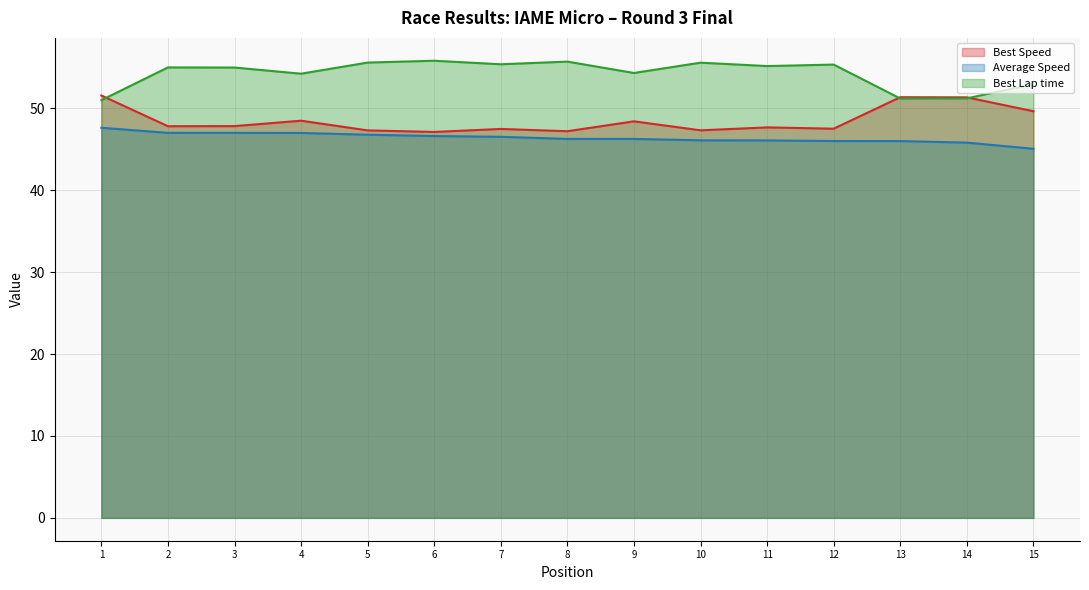

Rank the series by their maximum value, from highest to lowest.

Best Lap time, Best Speed, Average Speed